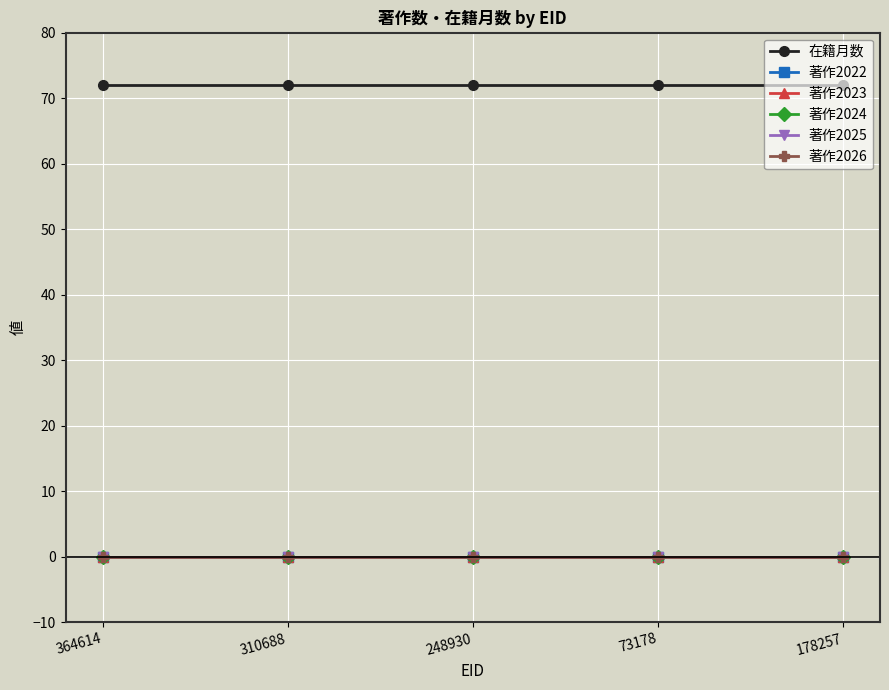

How many data points does each series have?

5